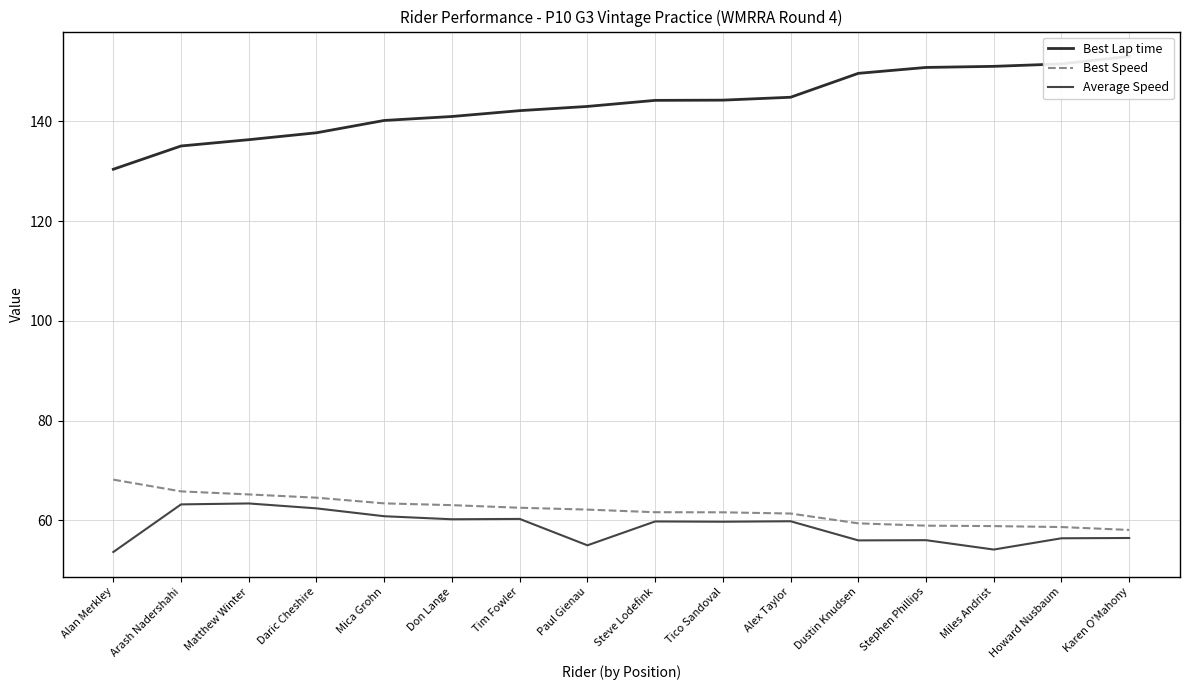

What is the difference between the Best Speed values at Arash Nadershahi and Tim Fowler?

3.3